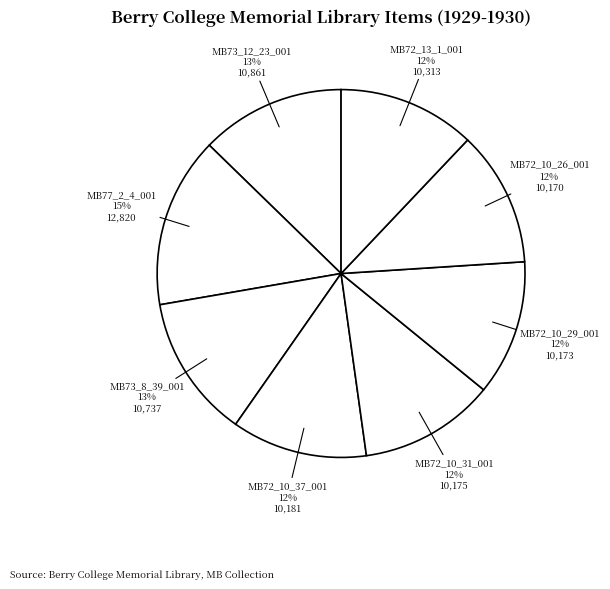

To the nearest percent, what is the average slice percentage?

12%